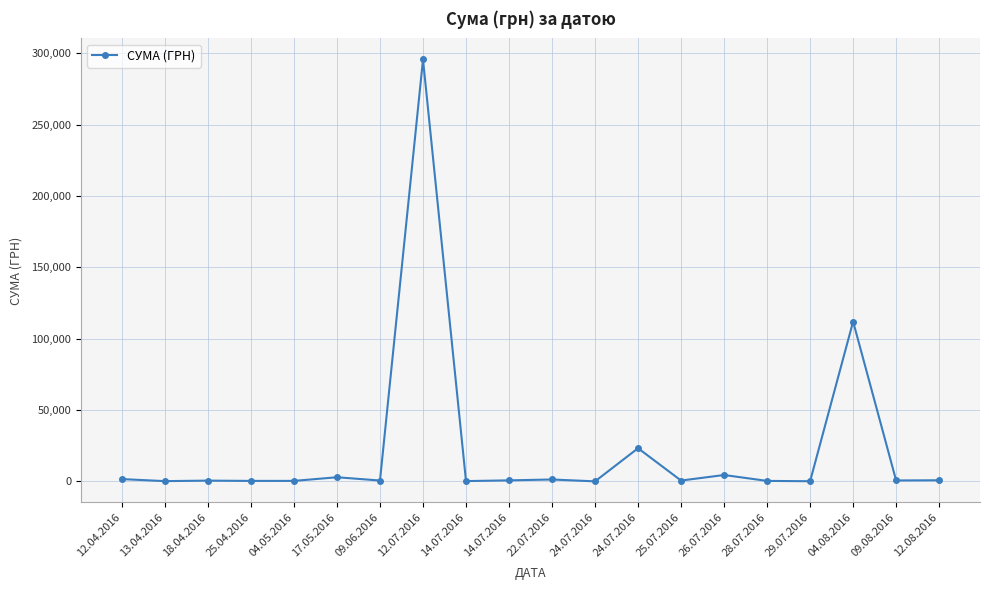

Count the number of values greater than 633.

10